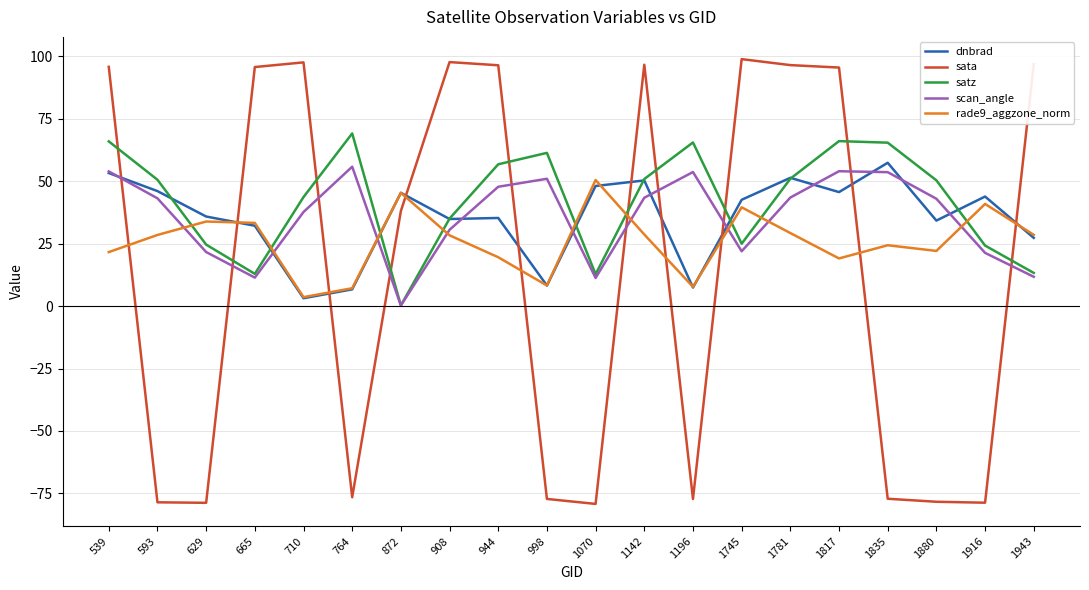

Does the chart display data point markers on the line(s)?

No